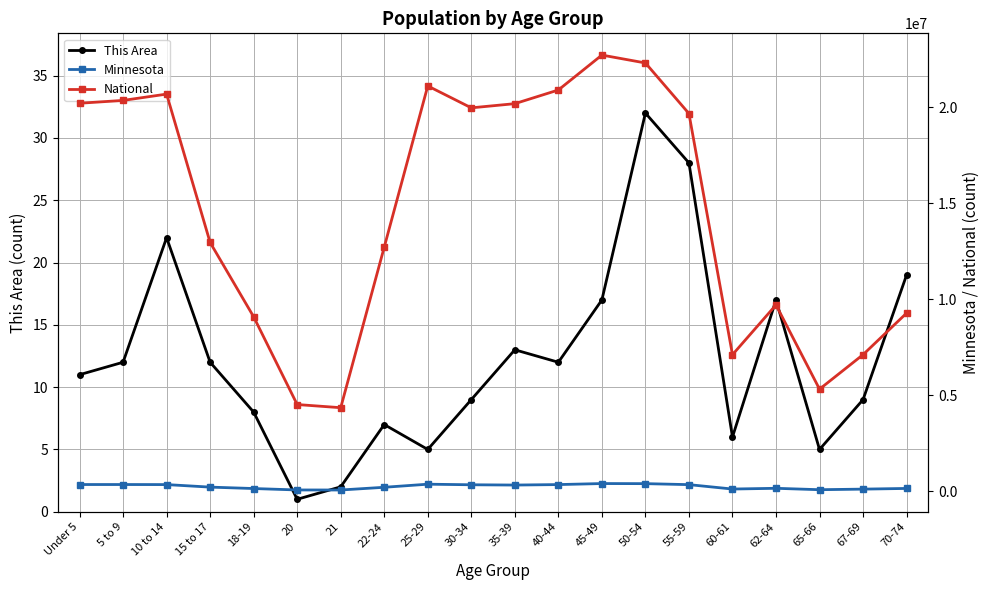

Which series has the widest spread of values?

National